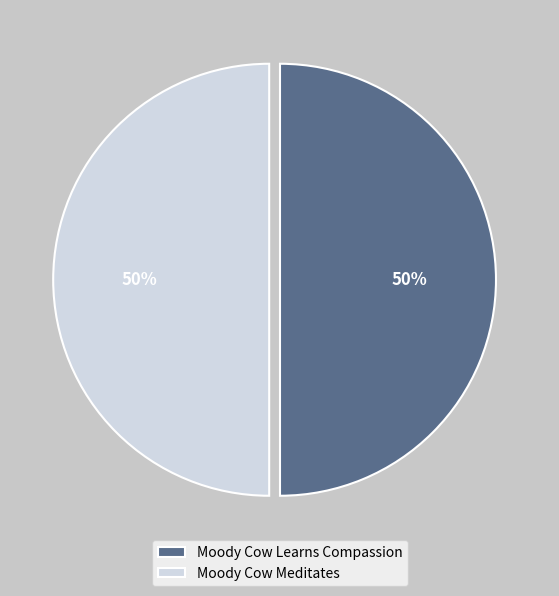

What is the ratio of the value at Moody Cow Learns Compassion to the value at Moody Cow Meditates?

1.0